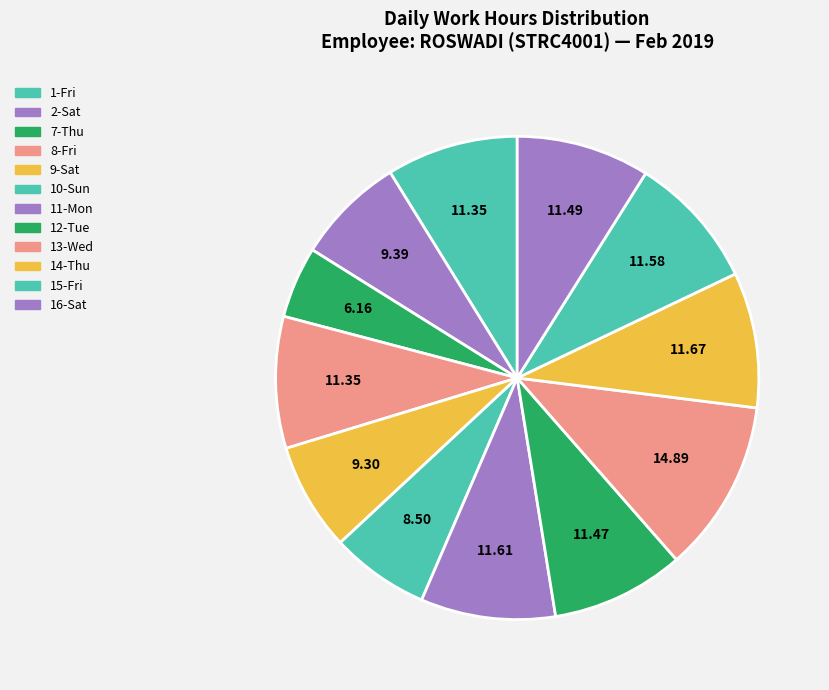

Count the number of slices in the pie.

12